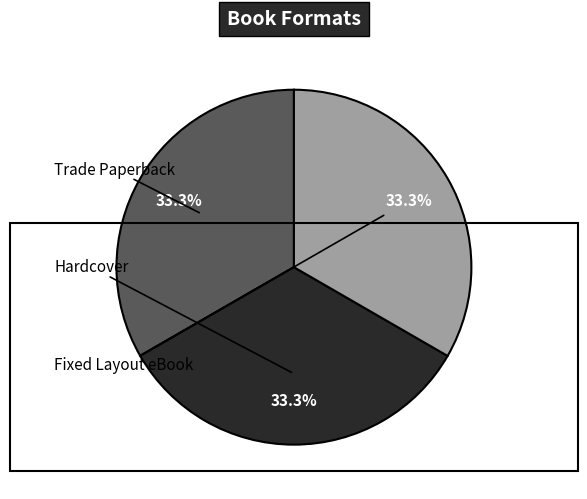

Is there a majority slice in this chart?

No